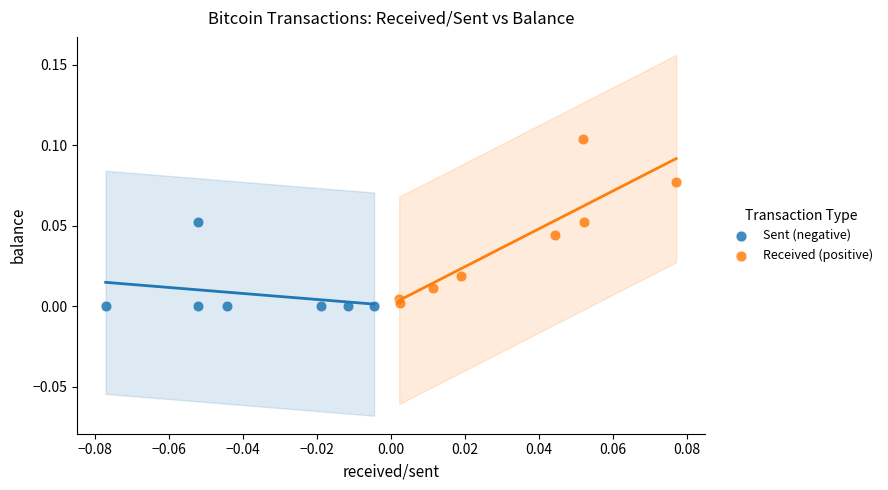

Which series has the largest Y range (max minus min)?

Received (positive)